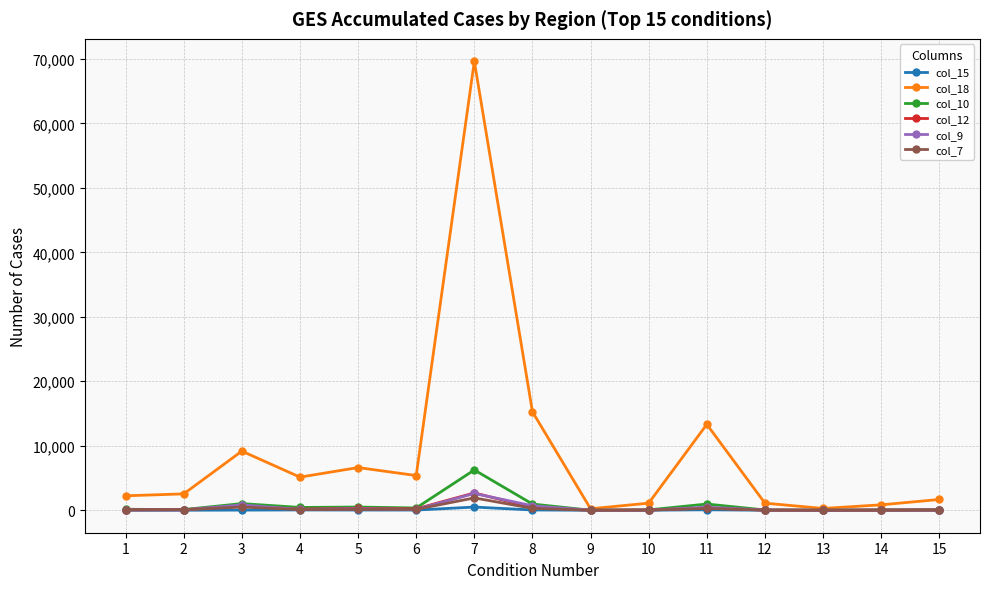

What is the average value of the col_12 series?

343